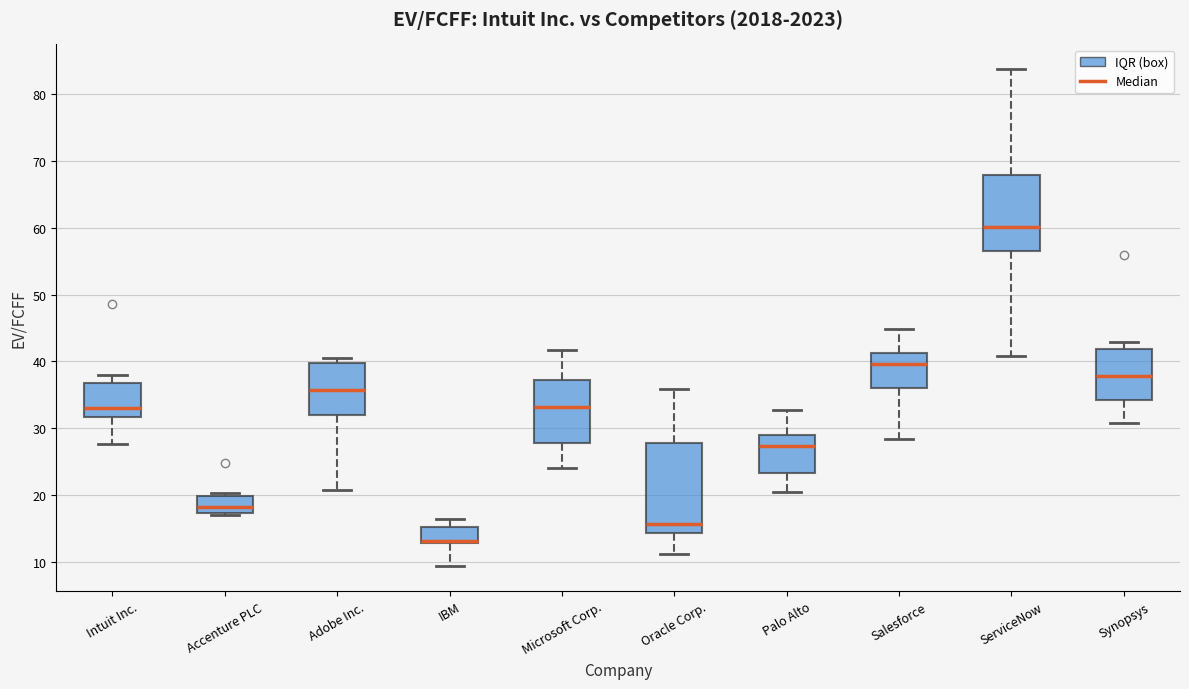

Comparing the boxes themselves (not the whiskers), which one is the tallest?

Oracle Corp.